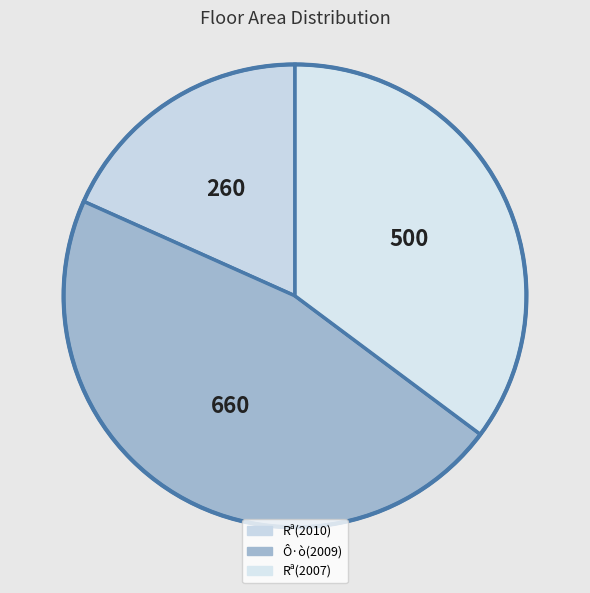

Does Rª(2010) represent more than half of the total?

No